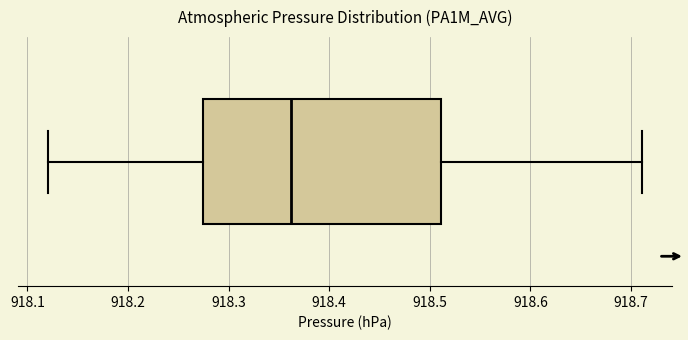

Transcribe this box plot: give where the median line is, the range the box spans, and where the two whiskers end, as read against the x-axis. The values are not printed on the chart, so give them approximately, as read against the axis.

median 918.36, box 918.27 to 918.51, whiskers 918.12 to 918.71